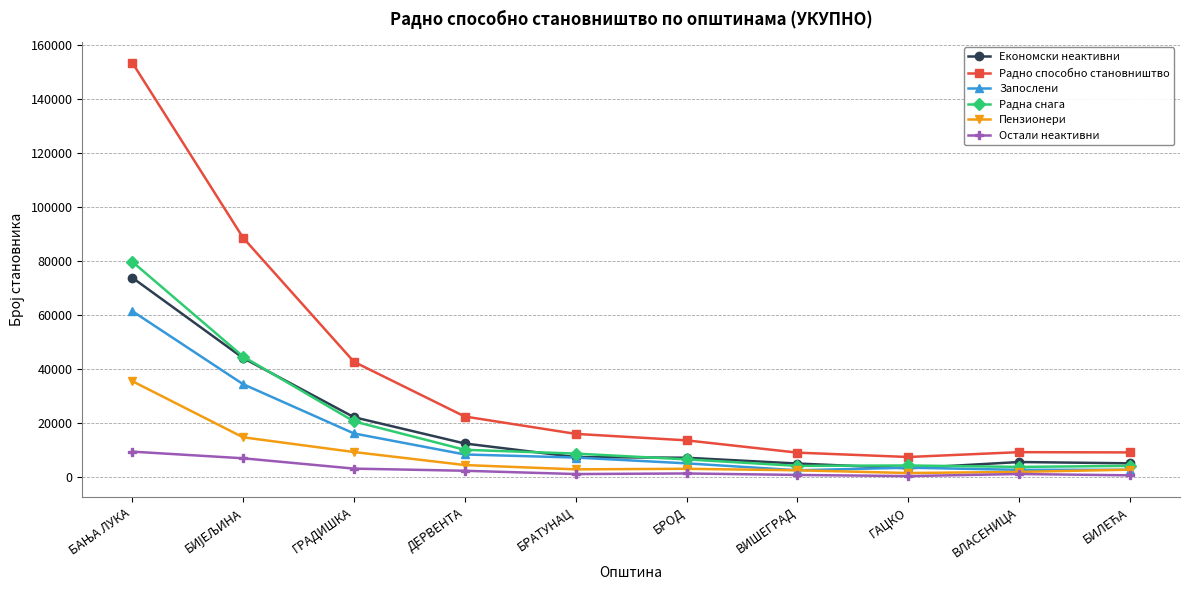

What is the maximum value for Радно способно становништво?

153659